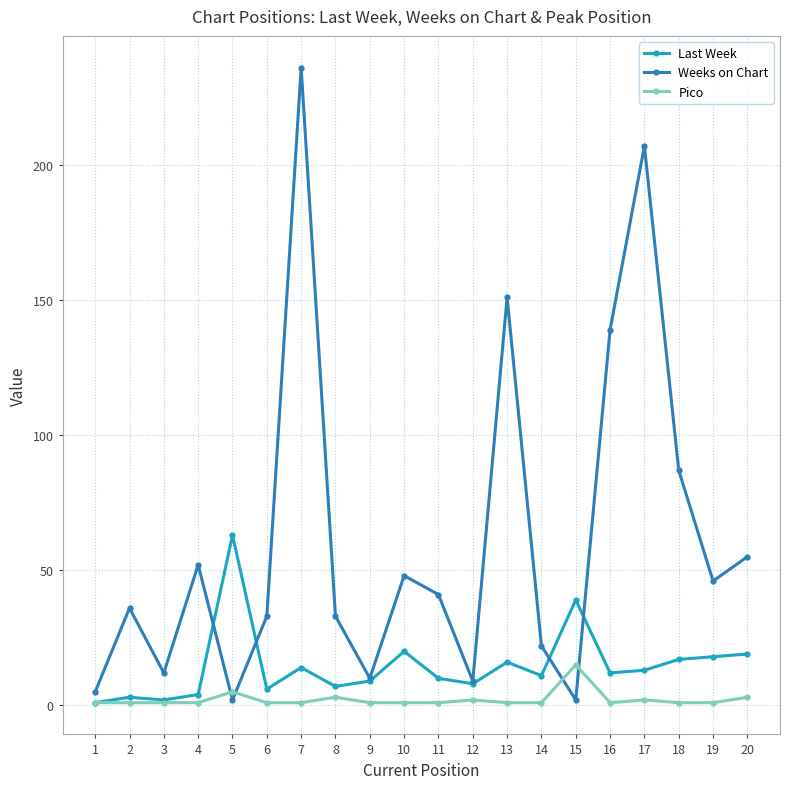

How many distinct data groups are displayed?

3